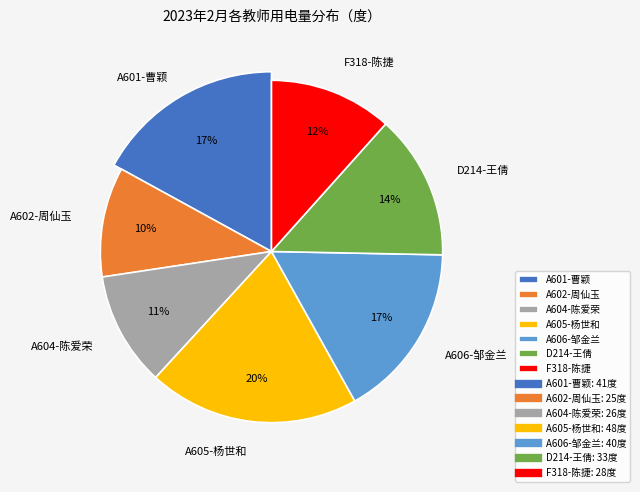

What is the largest slice in the pie chart?

A605-杨世和